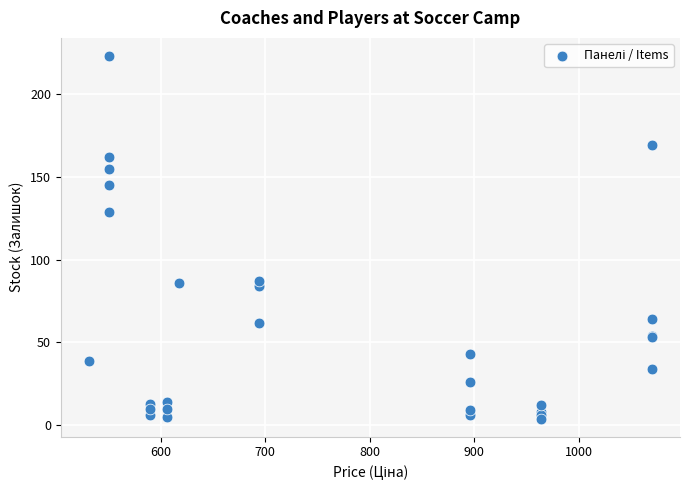

What Y value in the scatter plot is closest to 113?

129